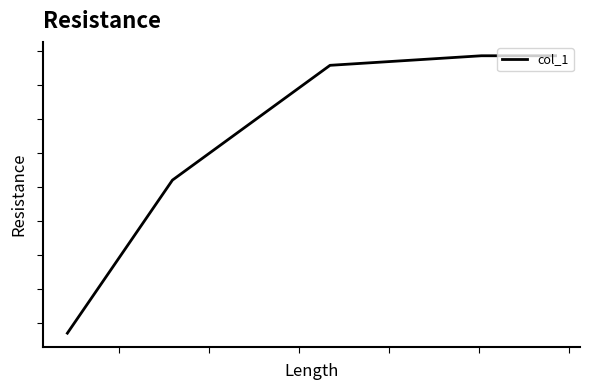

True or false: the data has more than 1 interior local peaks.

False